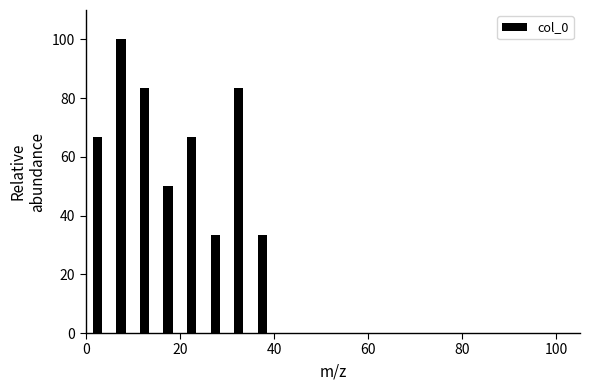

Around what value on the x-axis is the tallest bar? Give the approximate position of its centre, as read against the axis.

8